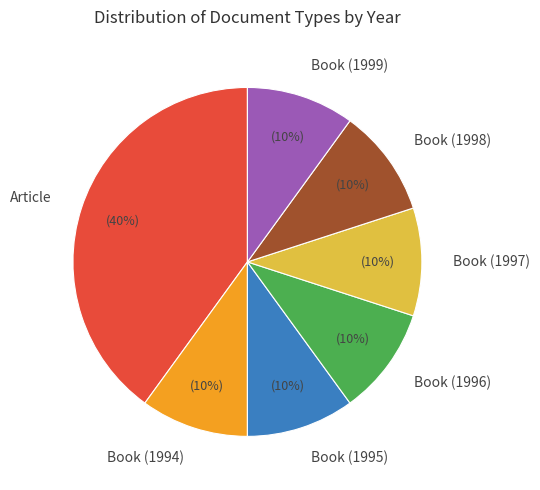

Combined, do Book (1997) and Book (1994) account for over 50%?

No